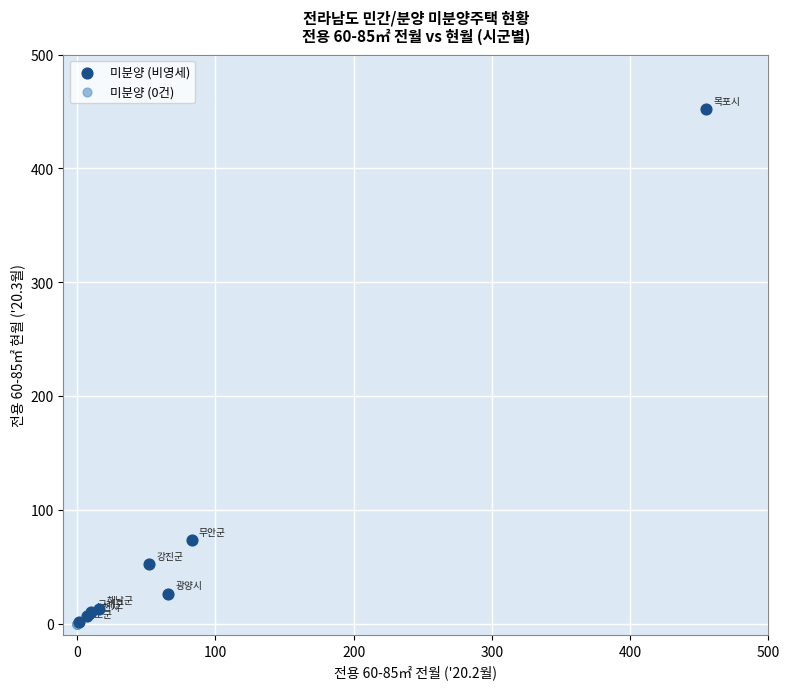

Which series contains the highest Y value?

미분양 (비영세)